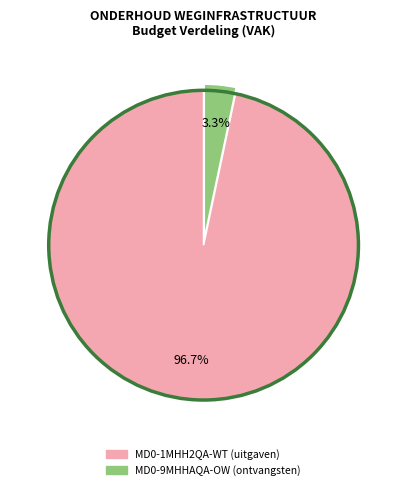

What percentage is the MD0-9MHHAQA-OW (ontvangsten) slice, to the nearest percent?

3%